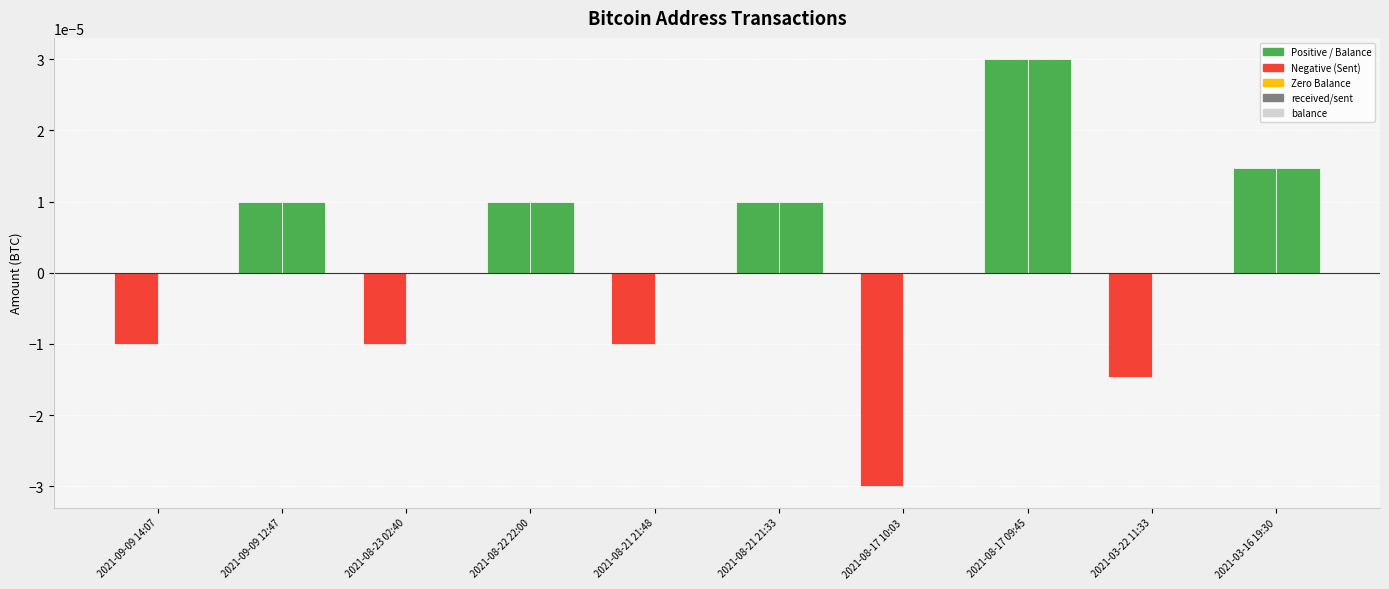

How many data points does each series have?

10